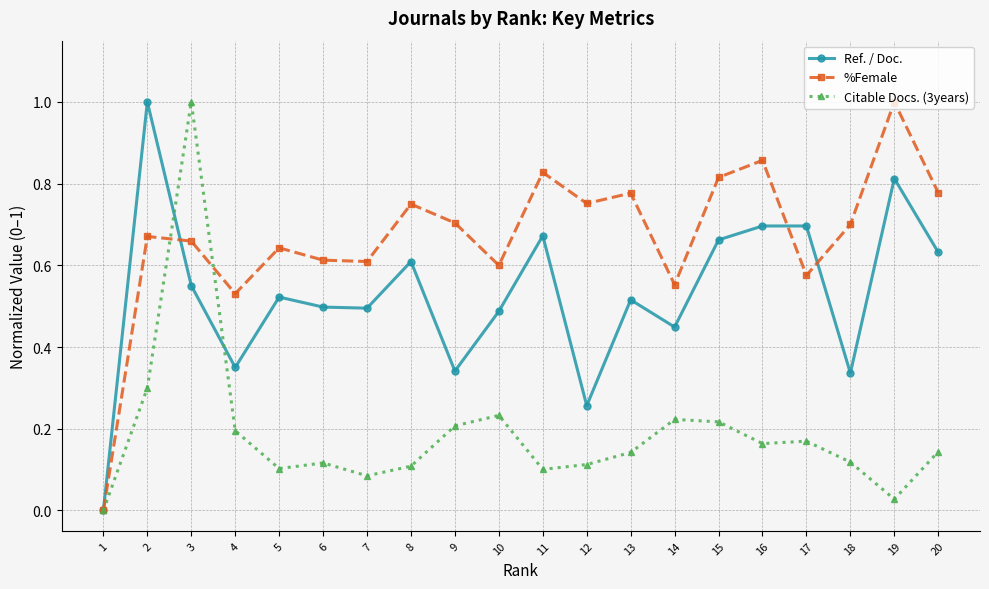

Which series ends up on top after the final intersection of Ref. / Doc. and Citable Docs. (3years)?

Ref. / Doc.